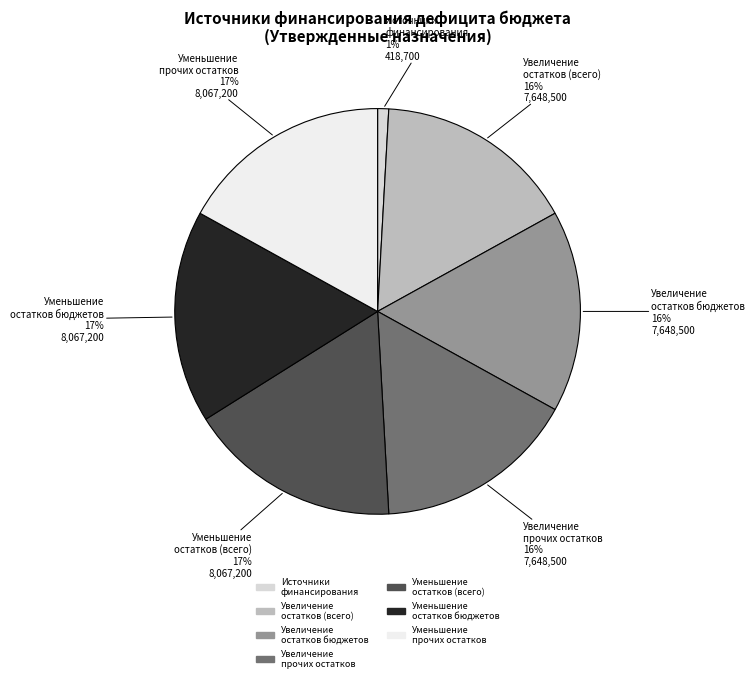

How many slices are in this pie chart?

7